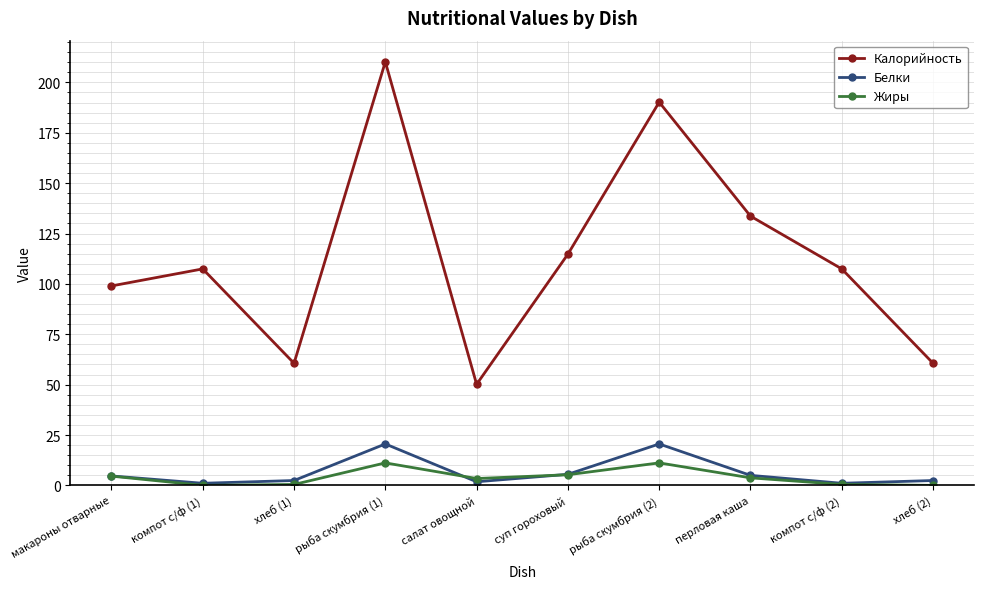

What is the difference between the second highest and second lowest values in the Белки series?

19.5